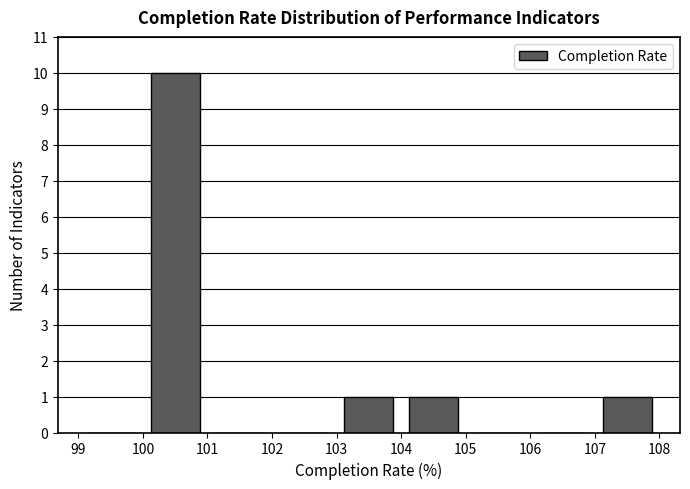

Over which range of the x-axis is the bar tallest?

100 to 101